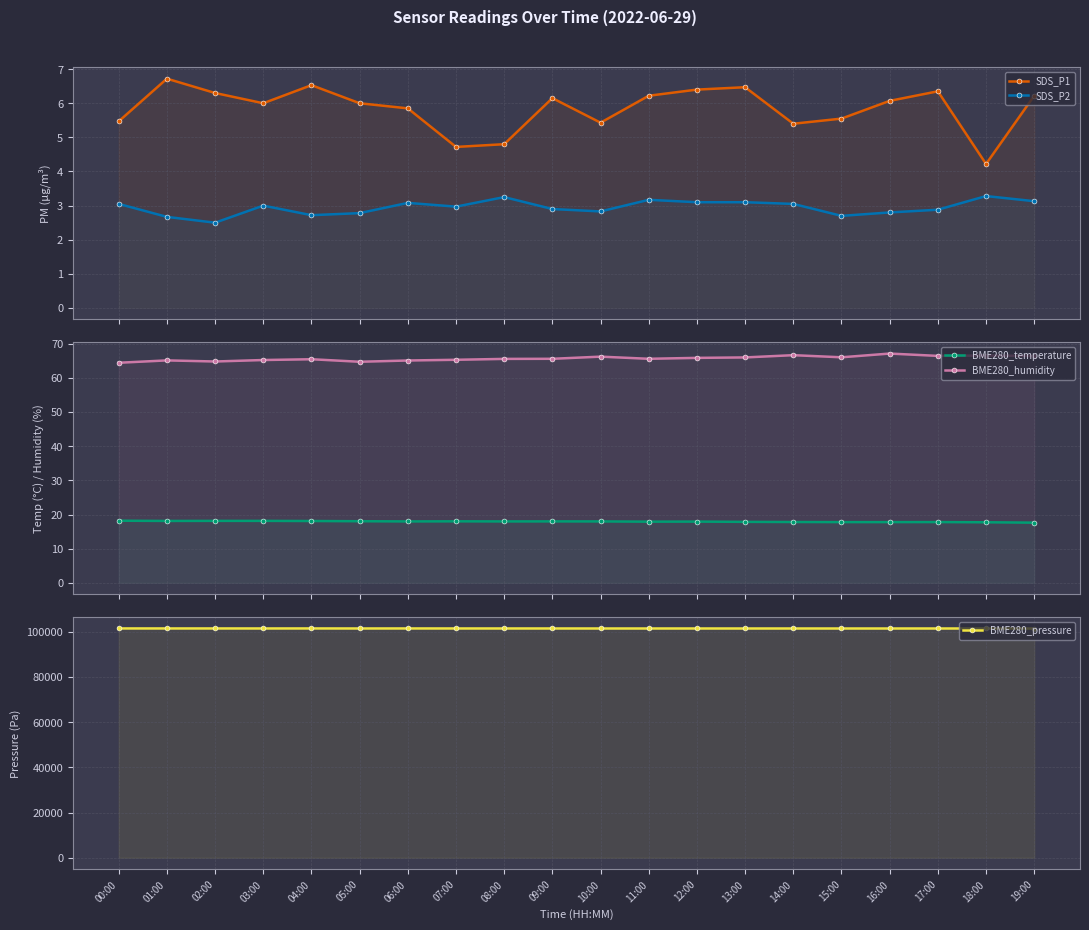

The value of BME280_humidity at 01:00 is 65.1. True or false?

True